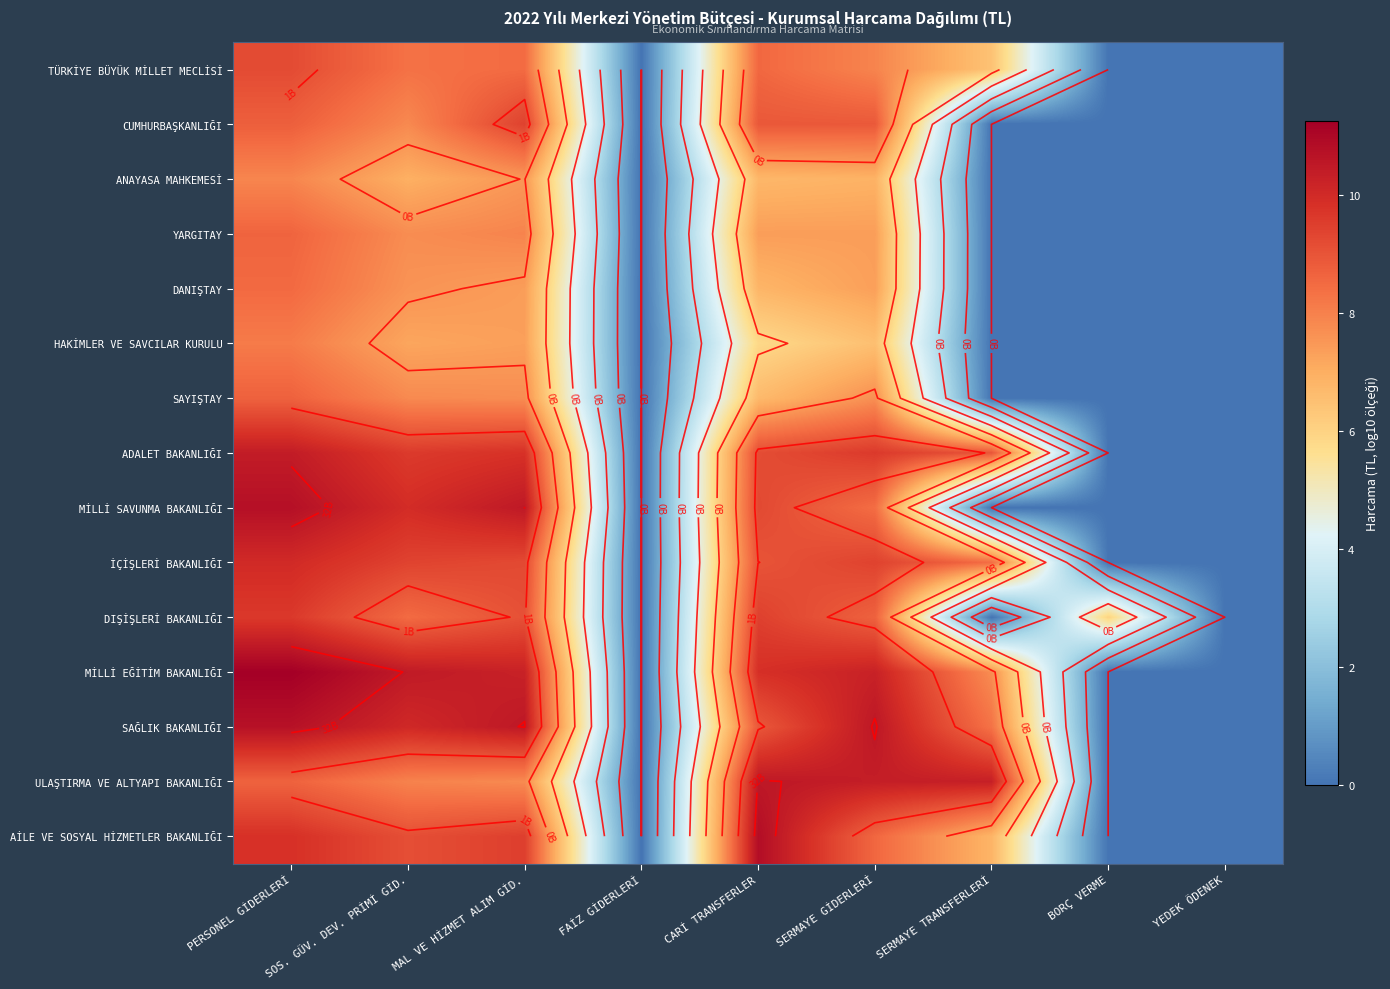

How many categories are shown in the chart?

9